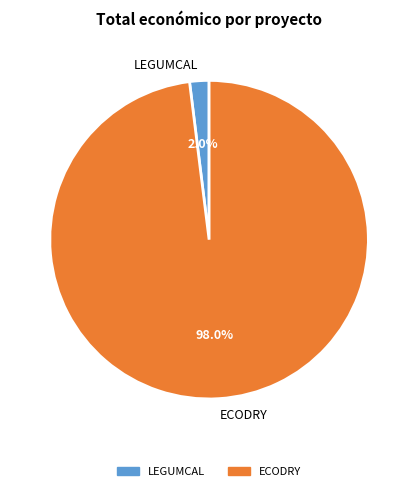

Which slice is the largest?

ECODRY